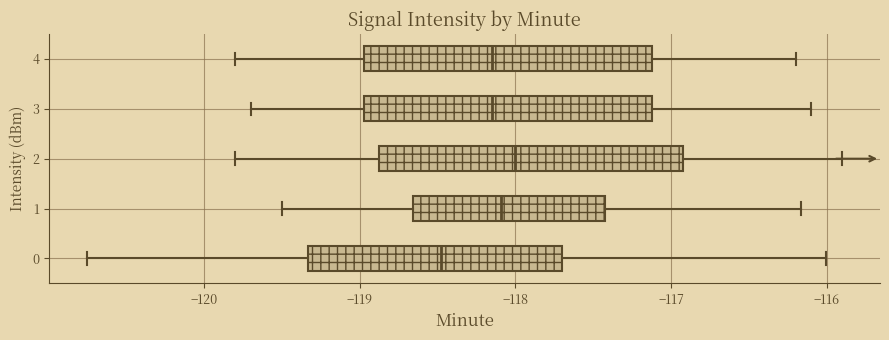

Where does the right whisker of the box at y = 3 end on the x-axis? The values are not printed on the chart, so give them approximately, as read against the axis.

-116.1